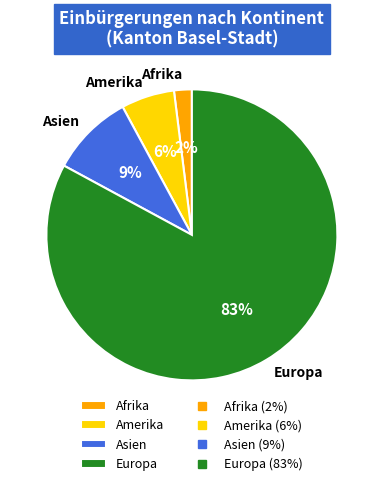

Which category has the biggest portion of the pie?

Europa